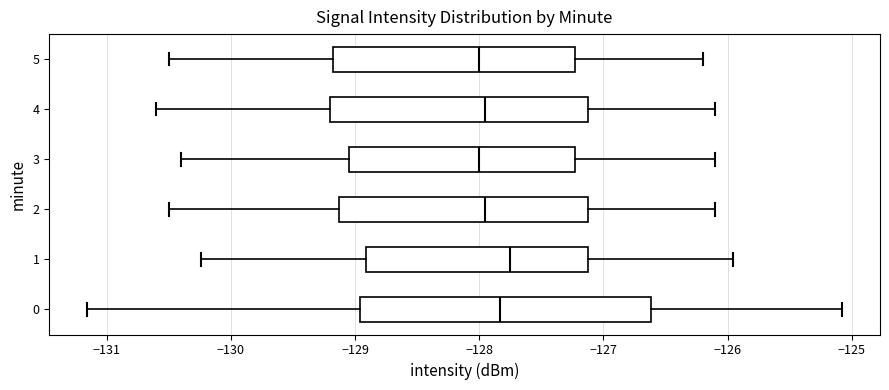

Comparing the boxes themselves (not the whiskers), which one is the widest?

0